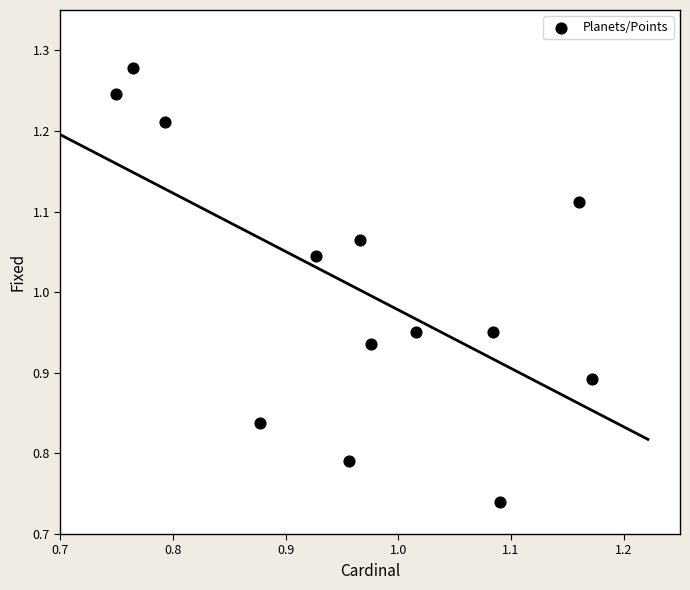

What is the range of X values (max minus min)?

0.4